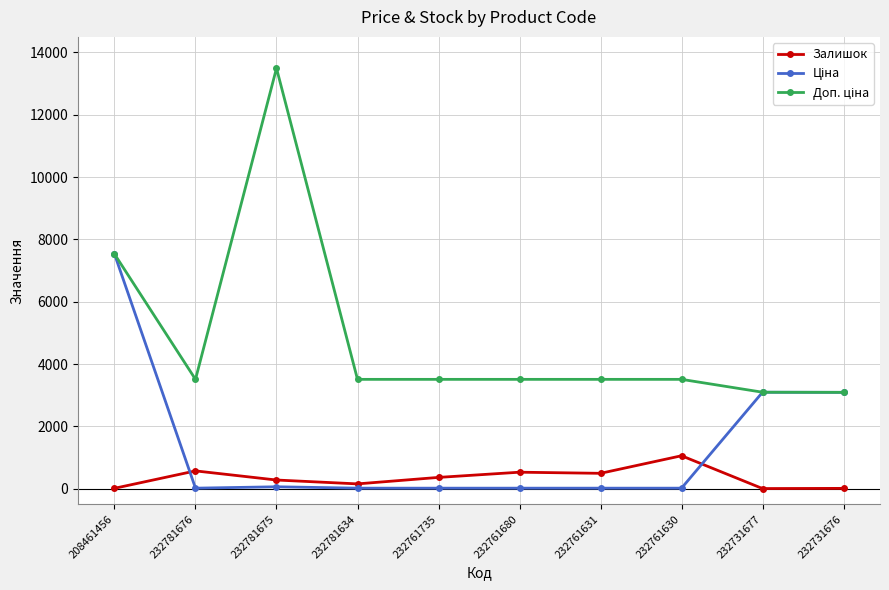

What is the label of the 5th point from the right?

232761680